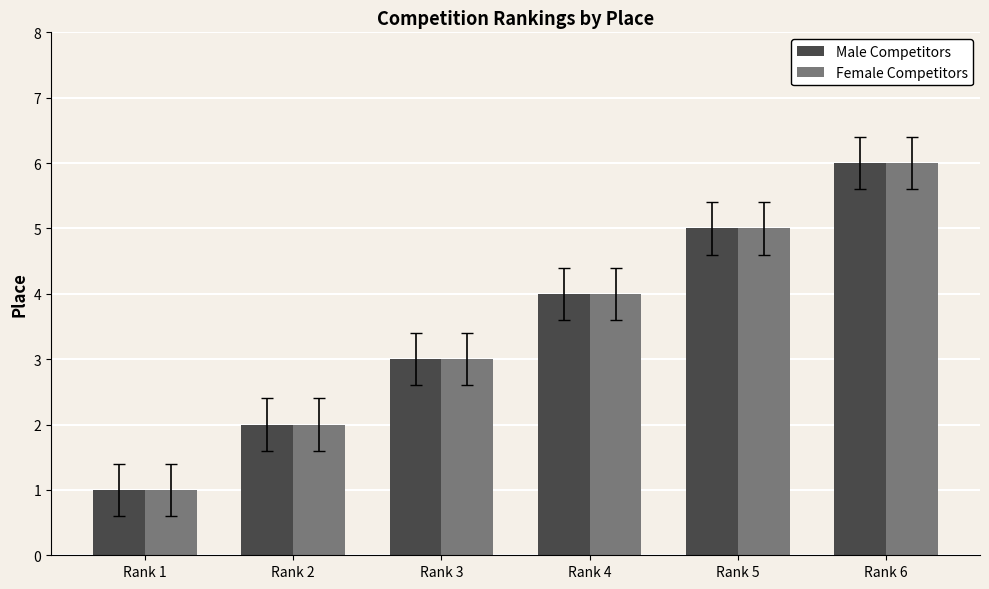

Where is Female Competitors nearest to the value 3?

Rank 3